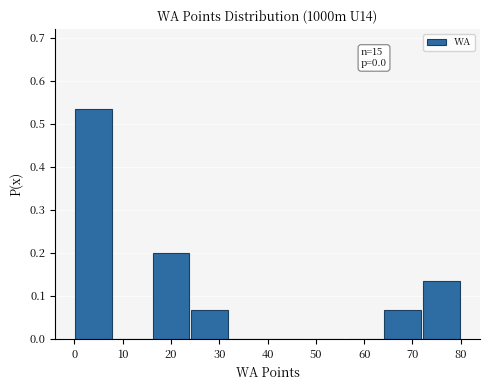

Which range on the x-axis has the tallest bar?

0 to 8